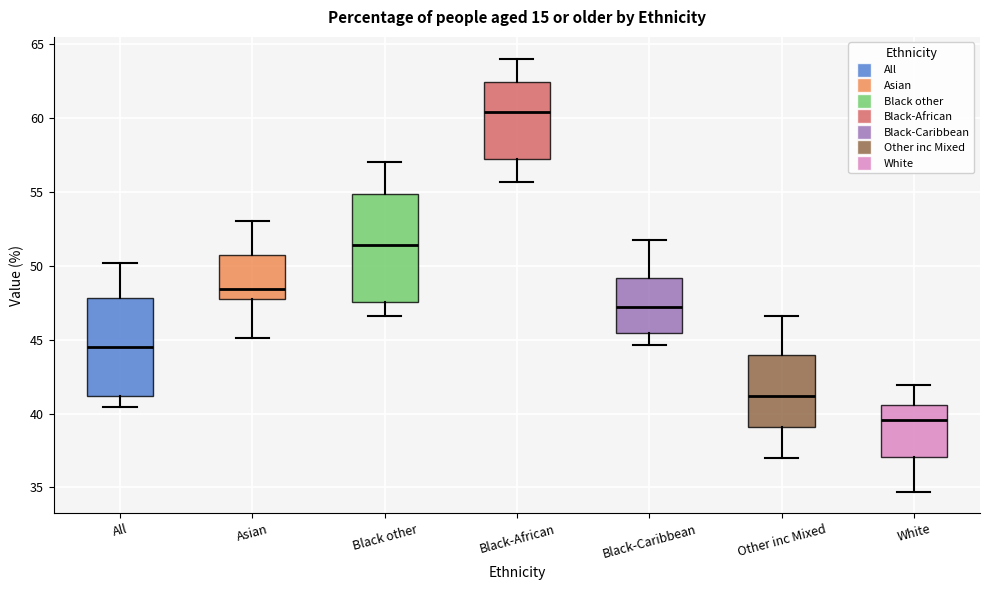

Reading left to right, transcribe this box plot: for each box, give where its median line is, the range the box spans, and where its two whiskers end, as read against the y-axis. The values are not printed on the chart, so give them approximately, as read against the axis.

All: median 44.5, box 41.0 to 48.0, whiskers 40.5 to 50.0
Asian: median 48.5, box 47.5 to 51.0, whiskers 45.0 to 53.0
Black other: median 51.5, box 47.5 to 55.0, whiskers 46.5 to 57.0
Black-African: median 60.5, box 57.0 to 62.5, whiskers 55.5 to 64.0
Black-Caribbean: median 47.0, box 45.5 to 49.0, whiskers 44.5 to 52.0
Other inc Mixed: median 41.0, box 39.0 to 44.0, whiskers 37.0 to 46.5
White: median 39.5, box 37.0 to 40.5, whiskers 34.5 to 42.0